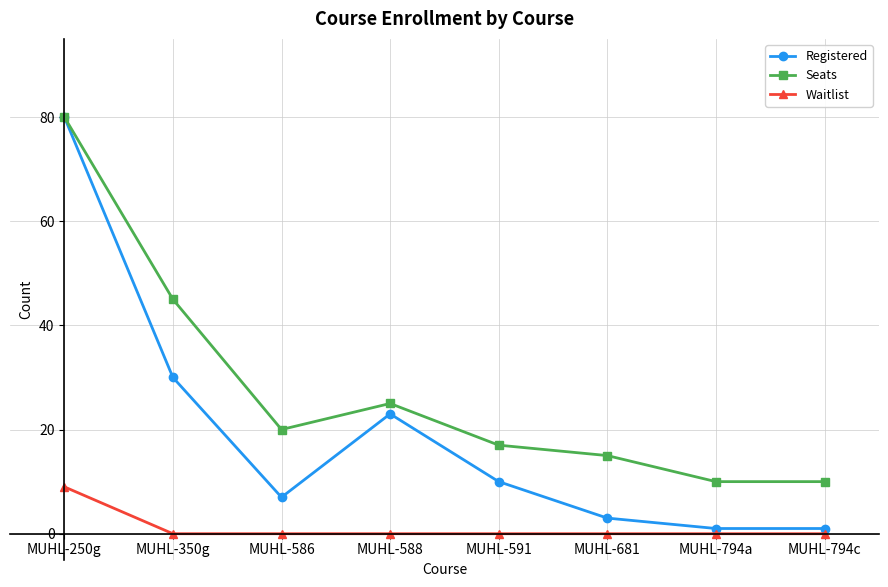

True or false: Seats and Waitlist intersect in this chart.

False